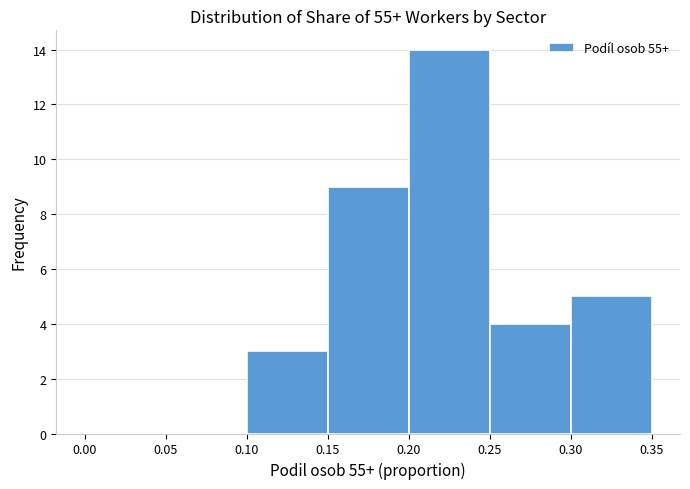

Reading left to right, transcribe this chart: for each bar, give the range it covers on the x-axis and its height. The values are not printed on the chart, so give them approximately, as read against the axis.

0.00 to 0.05: 0
0.05 to 0.10: 0
0.10 to 0.15: 3
0.15 to 0.20: 9
0.20 to 0.25: 14
0.25 to 0.30: 4
0.30 to 0.35: 5